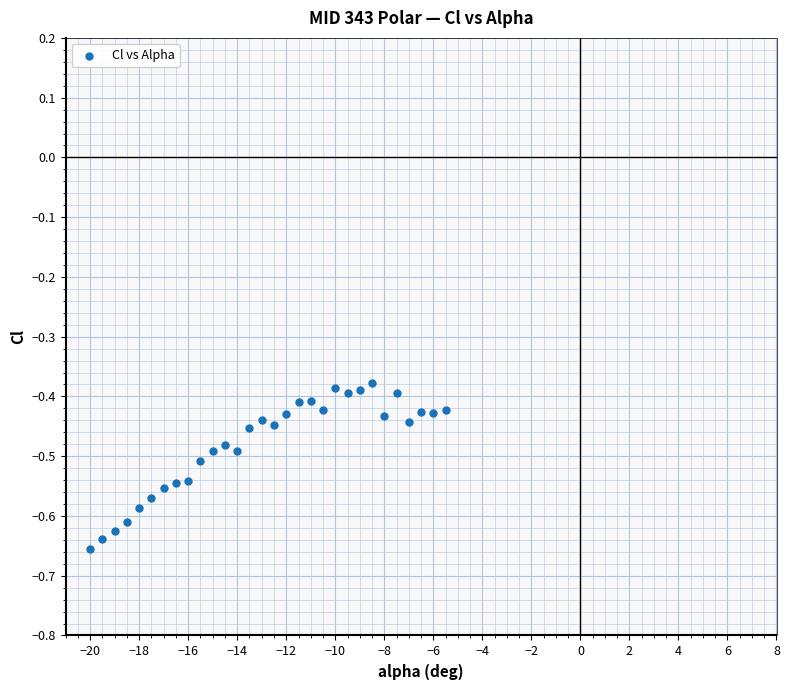

What is the range of X values (max minus min)?

14.5